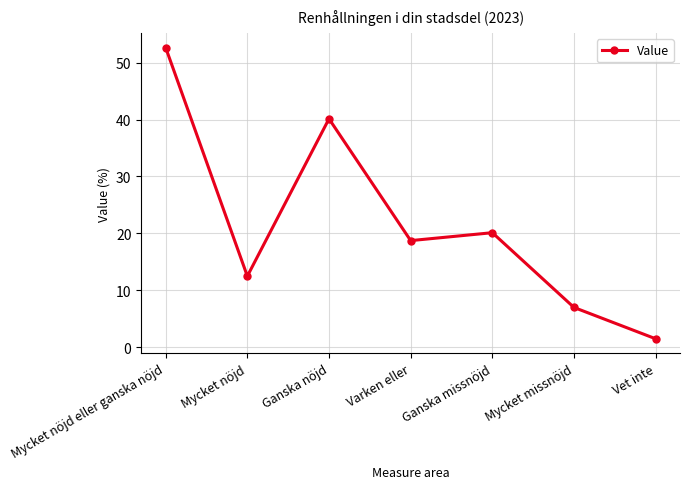

How many lines are shown in the chart?

1